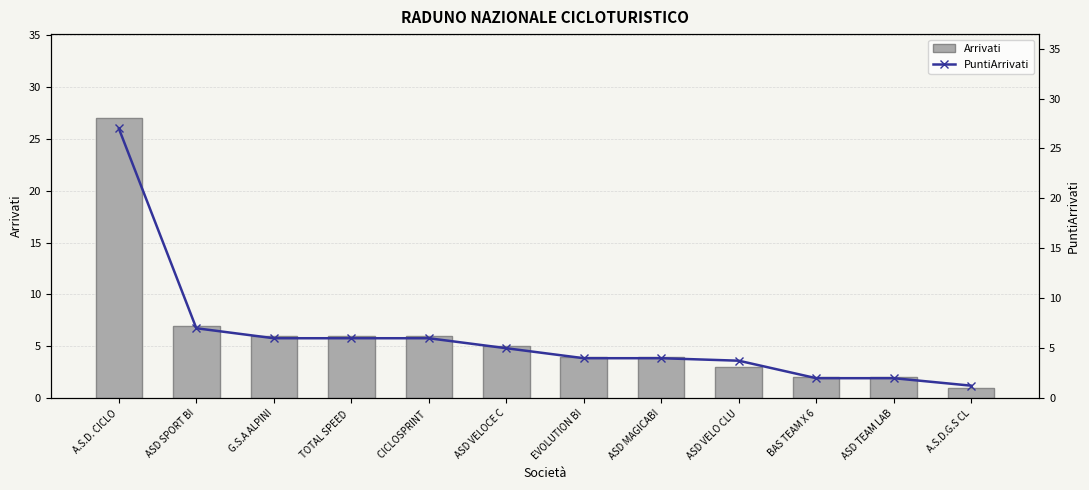

What is the sum of the PuntiArrivati values at CICLOSPRINT  and ASD VELOCE C?

11.0